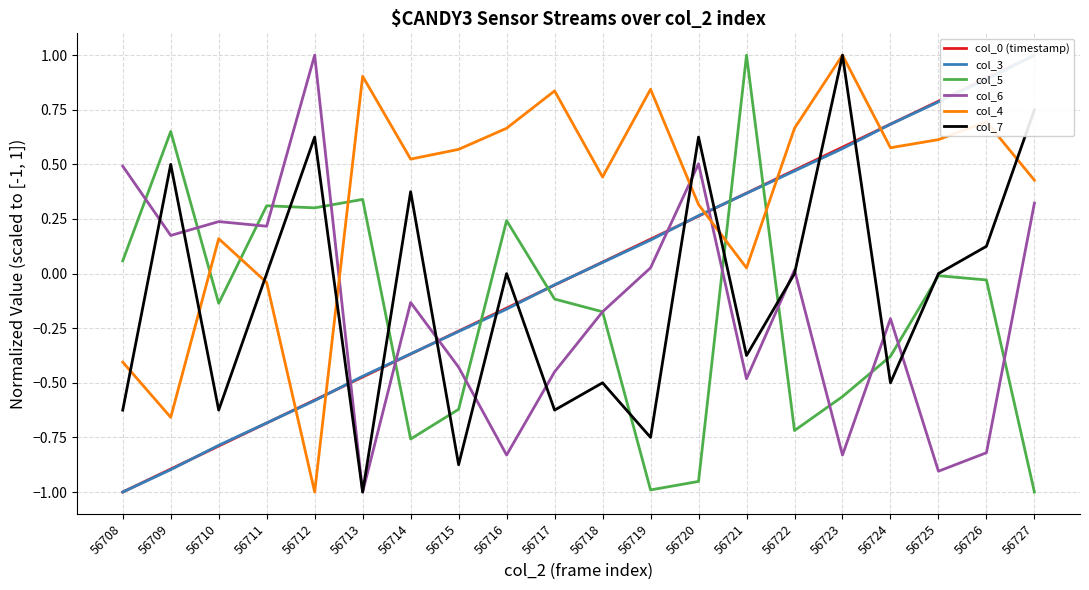

At how many categories does at least one series exceed 0?

20